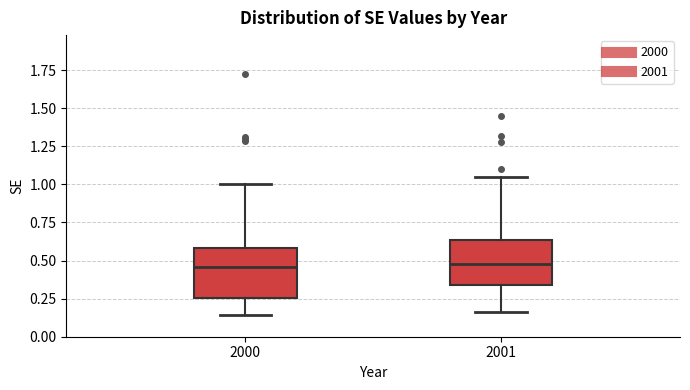

Reading left to right, read every box against the y-axis: the position of its median line, the range the box covers, and the ends of its whiskers. The values are not printed on the chart, so give them approximately, as read against the axis.

2000: median 0.45, box 0.25 to 0.60, whiskers 0.15 to 1.00
2001: median 0.50, box 0.35 to 0.65, whiskers 0.15 to 1.05